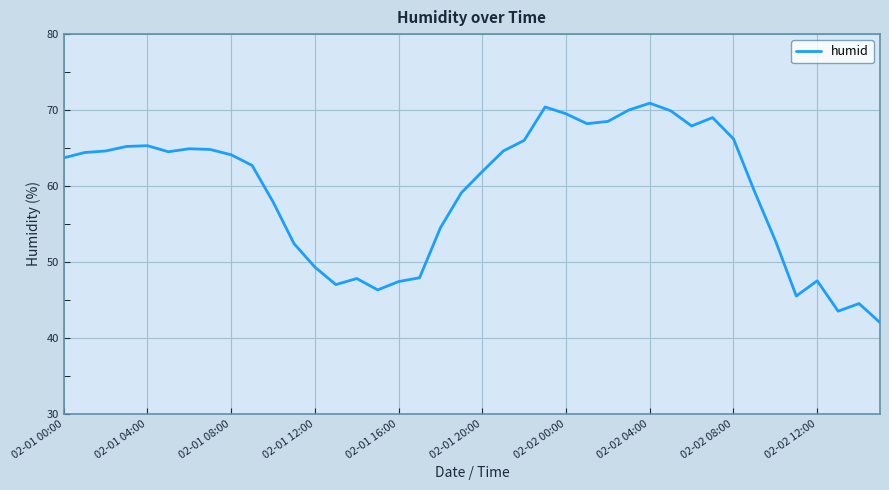

What is the greatest value displayed?

70.9